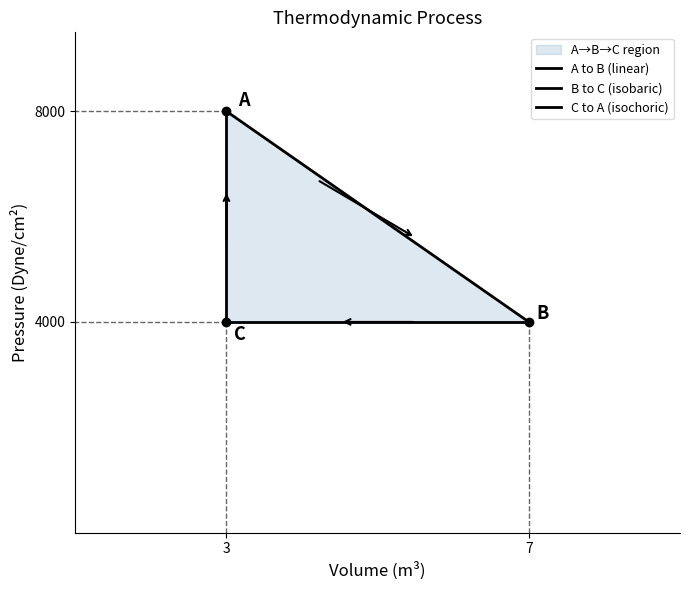

Between 3 and 7, which is larger?

3